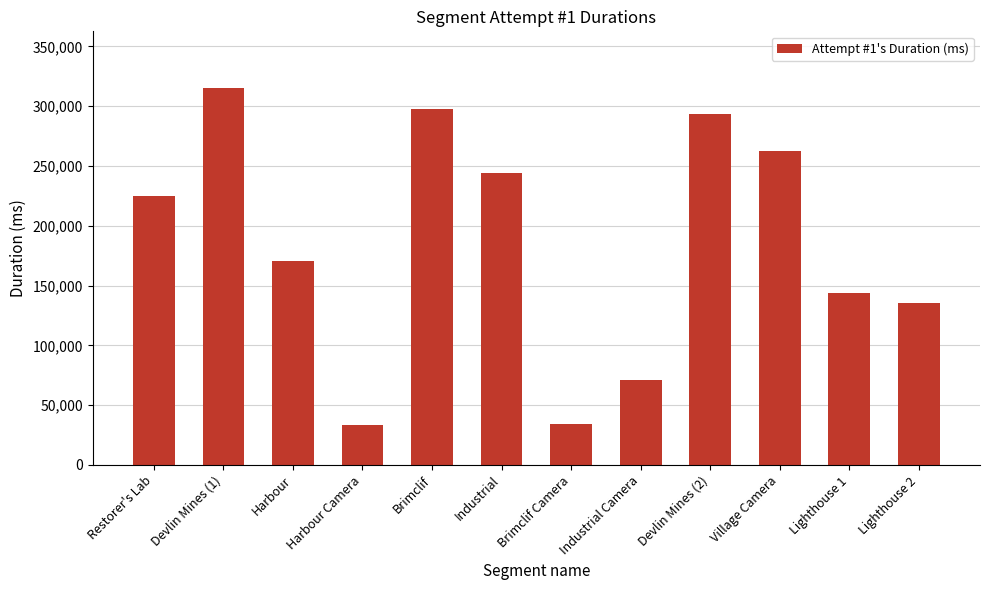

What position from the right is Devlin Mines (1)?

11